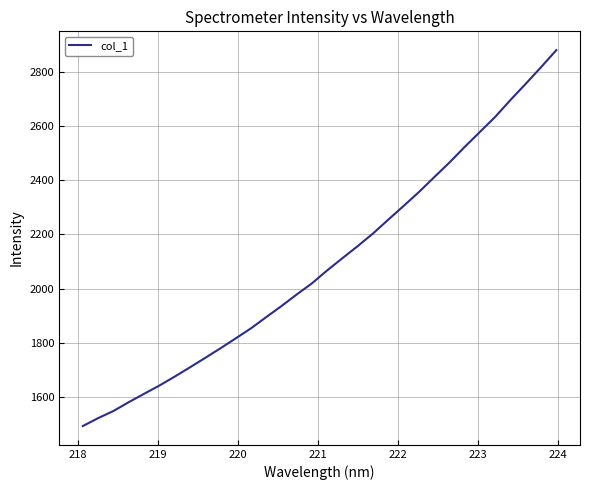

What is the minimum value shown in the chart?

1492.2